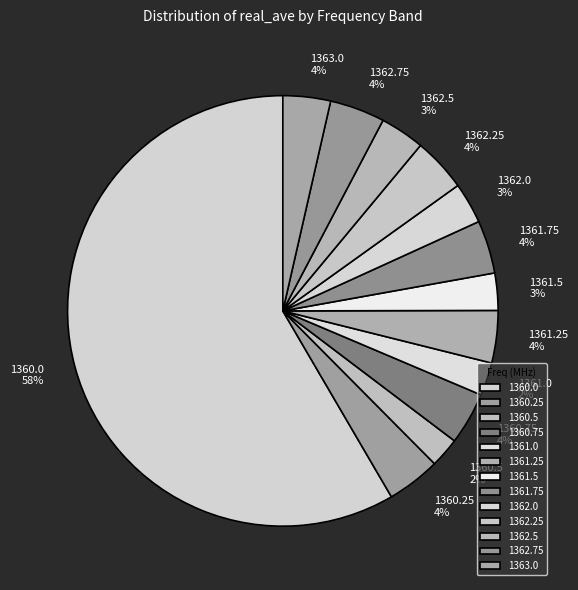

Is the sum of 1361.5 3% and 1360.75 4% greater than half?

No